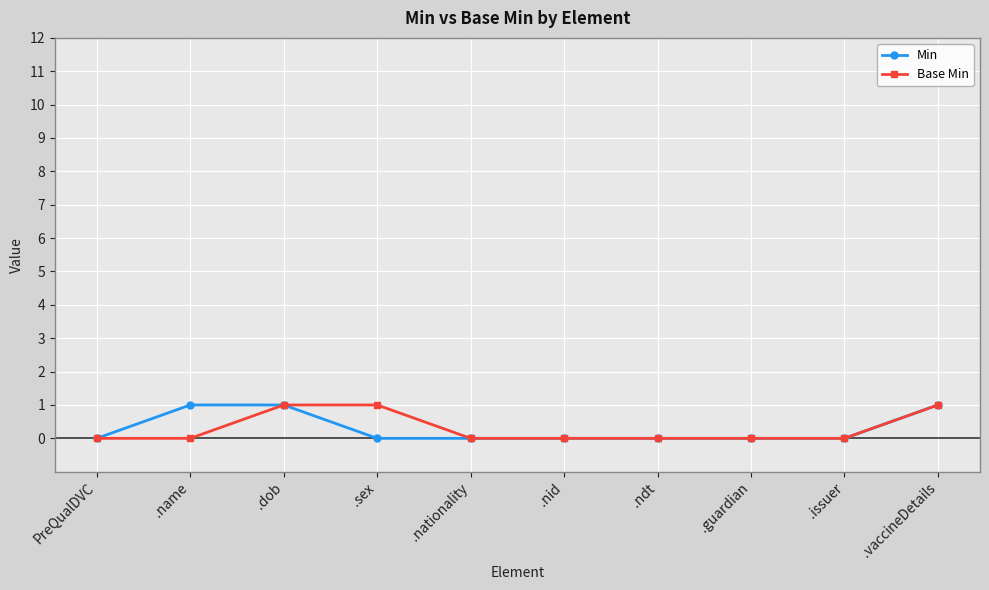

Reading left to right, list all the values displayed in this chart.

Min: PreQualDVC=0	.name=1	.dob=1	.sex=0	.nationality=0	.nid=0	.ndt=0	.guardian=0	.issuer=0	.vaccineDetails=1
Base Min: PreQualDVC=0	.name=0	.dob=1	.sex=1	.nationality=0	.nid=0	.ndt=0	.guardian=0	.issuer=0	.vaccineDetails=1